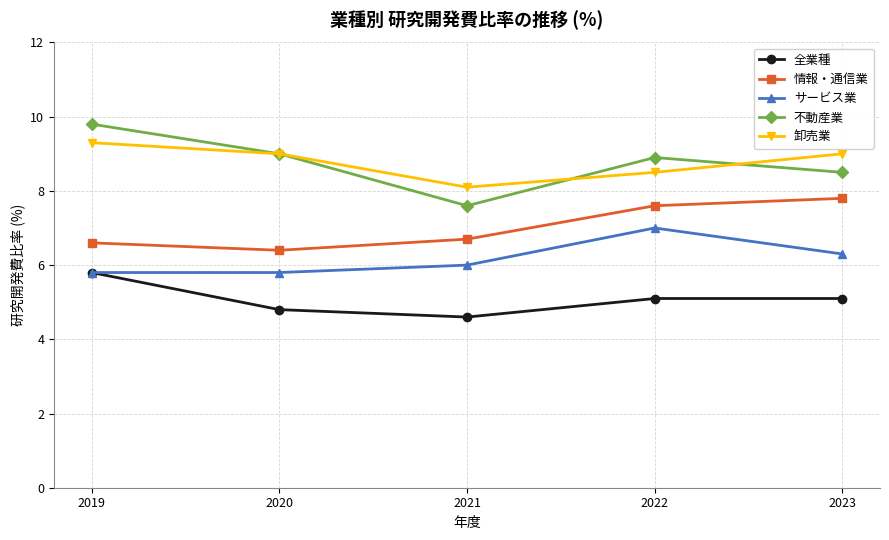

Is the value of 全業種 at 2021 greater than the value of 情報・通信業 at 2022?

No